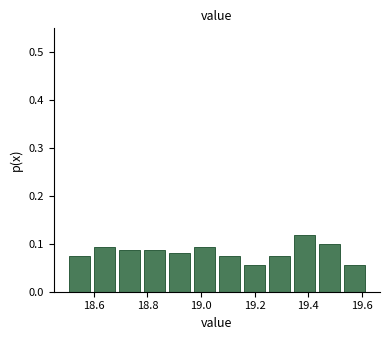

How tall is the bar that spans 19.34 to 19.44 on the x-axis? Neither the bar edges nor the heights are printed on the chart, so give them approximately, as read against the axes.

0.12